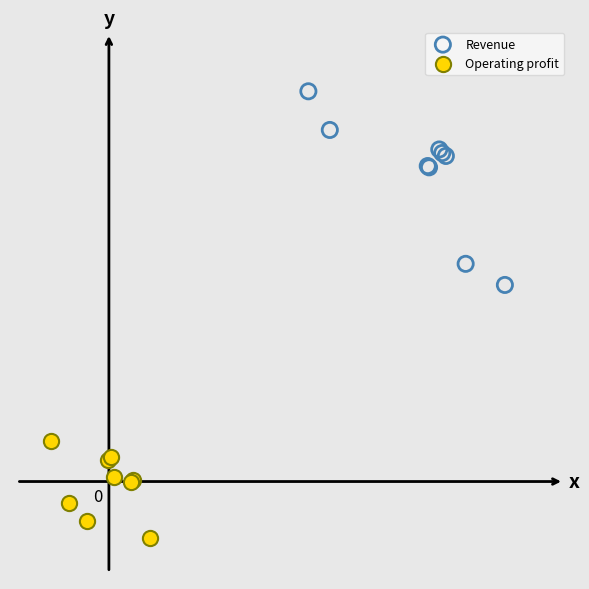

Which series reaches the maximum Y coordinate?

Revenue